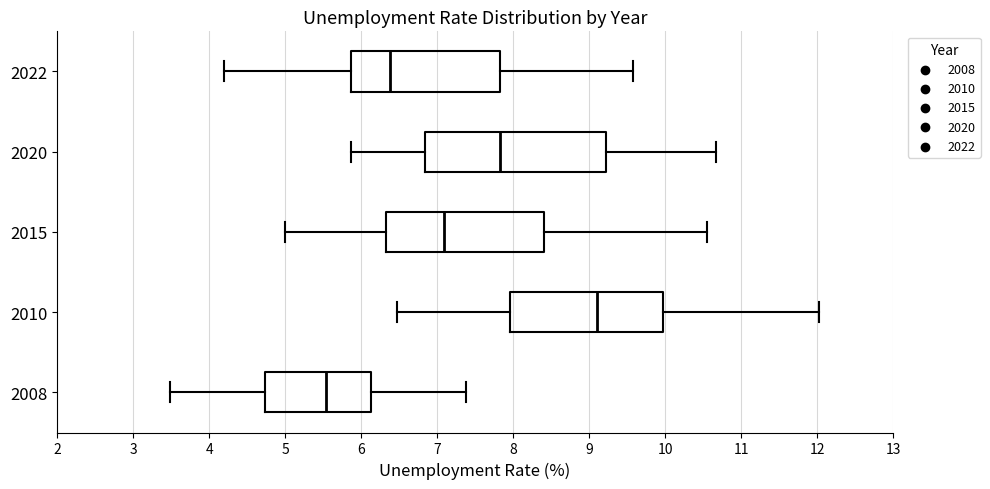

Reading bottom to top, read every box against the x-axis: the position of its median line, the range the box covers, and the ends of its whiskers. The values are not printed on the chart, so give them approximately, as read against the axis.

2008: median 5.5, box 4.7 to 6.1, whiskers 3.5 to 7.4
2010: median 9.1, box 8.0 to 10.0, whiskers 6.5 to 12.0
2015: median 7.1, box 6.3 to 8.4, whiskers 5.0 to 10.5
2020: median 7.8, box 6.8 to 9.2, whiskers 5.9 to 10.7
2022: median 6.4, box 5.9 to 7.8, whiskers 4.2 to 9.6